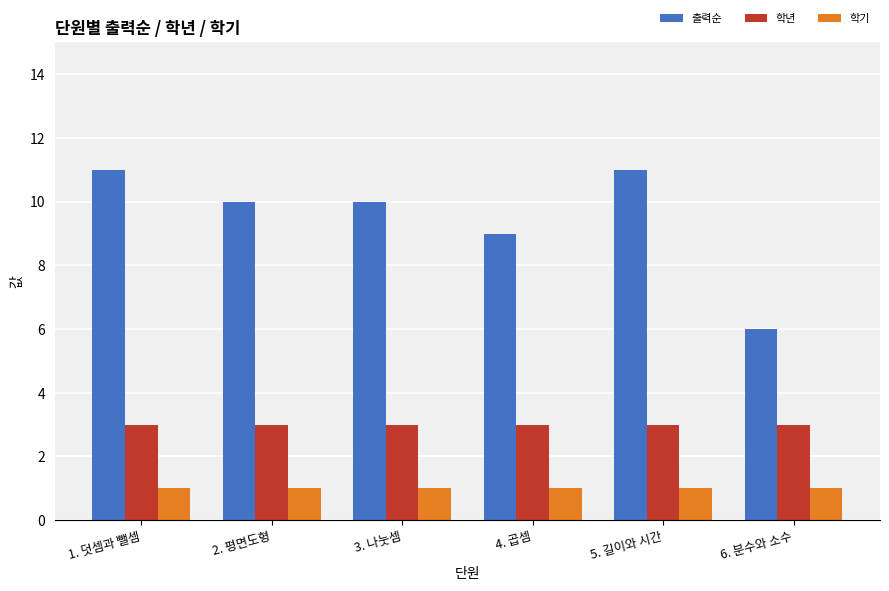

What is the lowest value of the 학년 series?

3